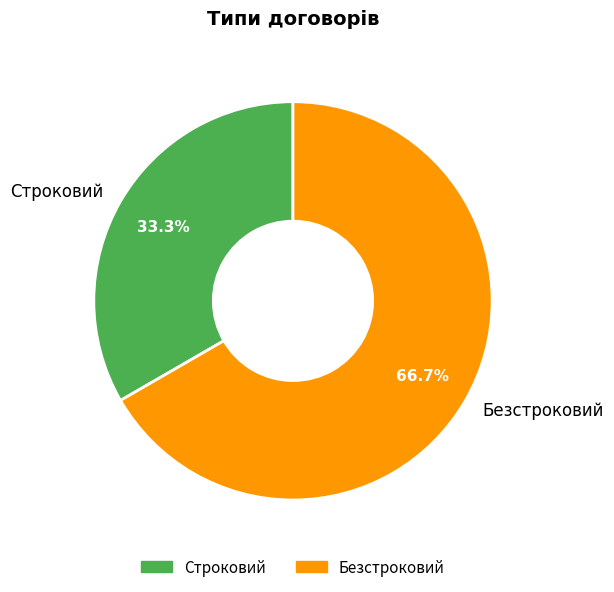

Combined, do Строковий and Безстроковий account for over 50%?

Yes